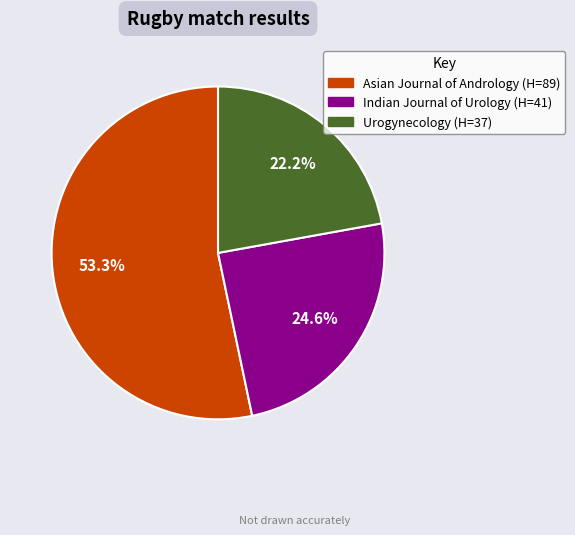

Rank the categories by value from lowest to highest.

Urogynecology, Indian Journal of Urology, Asian Journal of Andrology